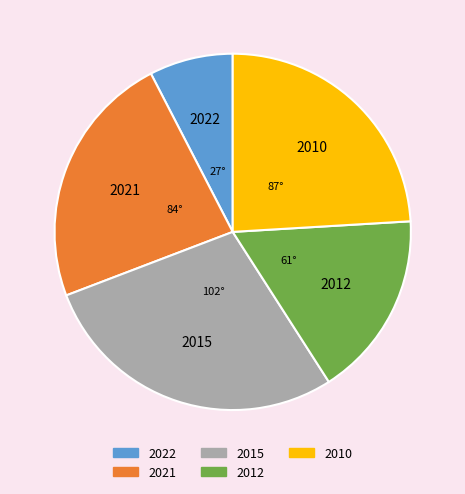

Is the sum of 2021 and 2015 greater than half?

Yes